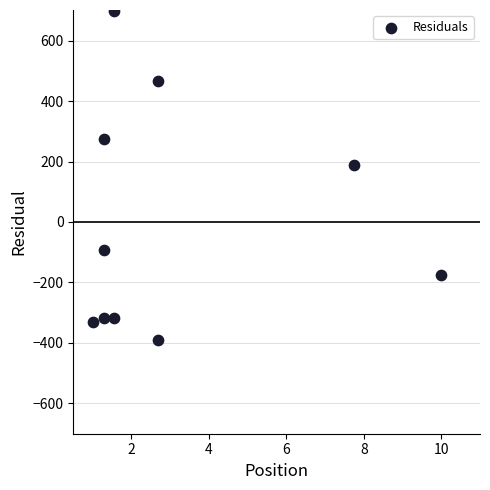

What is the range of Y values (max minus min)?

1090.0